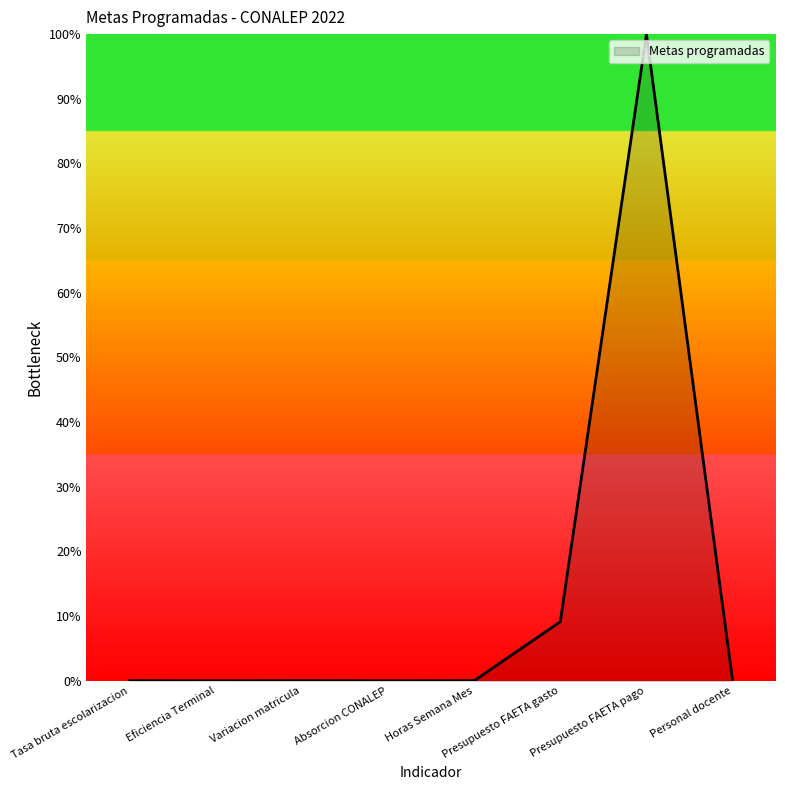

What is the average value?

13.6